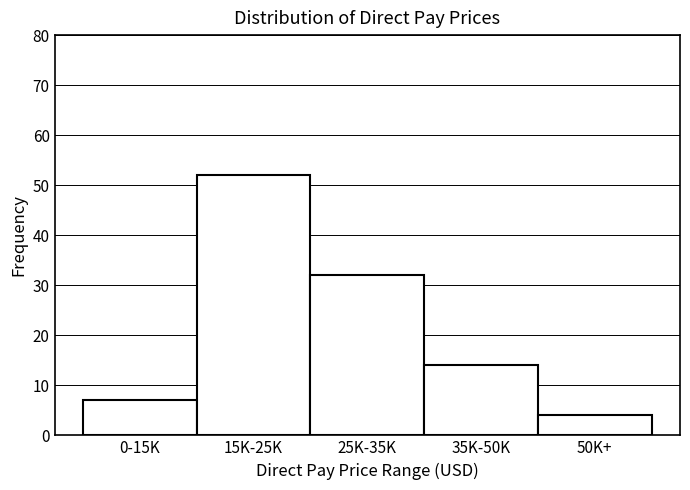

Reading right to left, transcribe all the data shown in this chart.

4	14	32	52	7